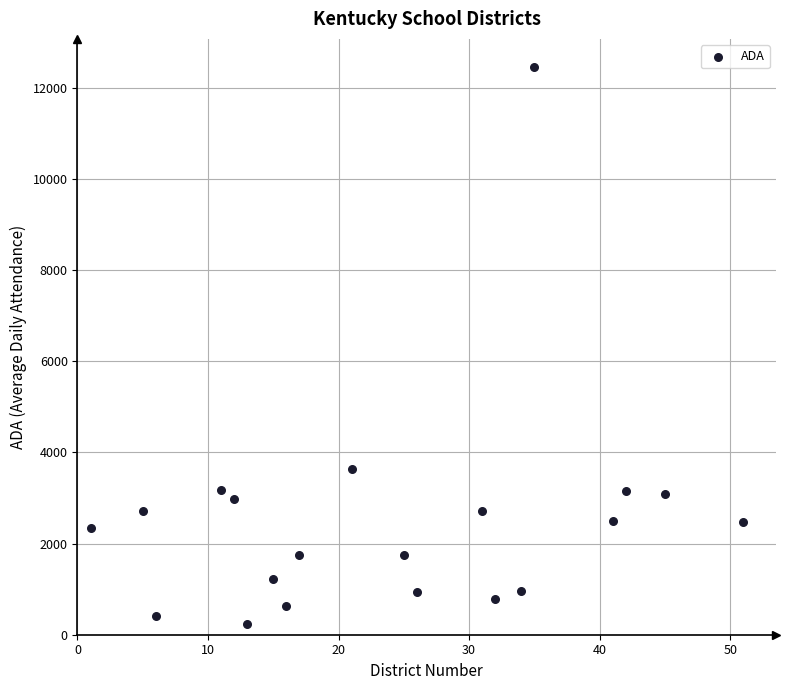

What Y value in the scatter plot is closest to 6350?

3637.4